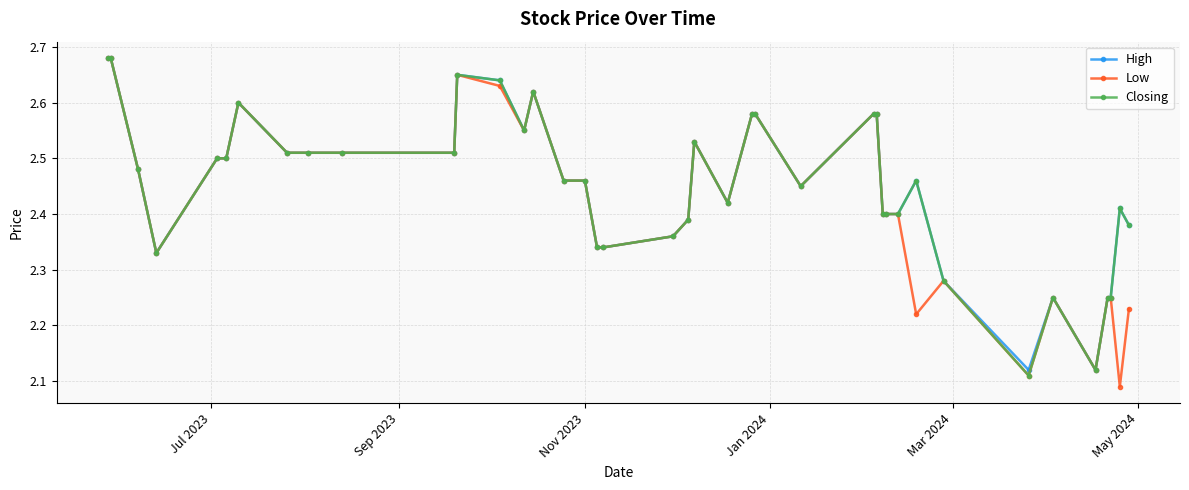

True or false: Low has more than 0 points higher than both neighbors.

True